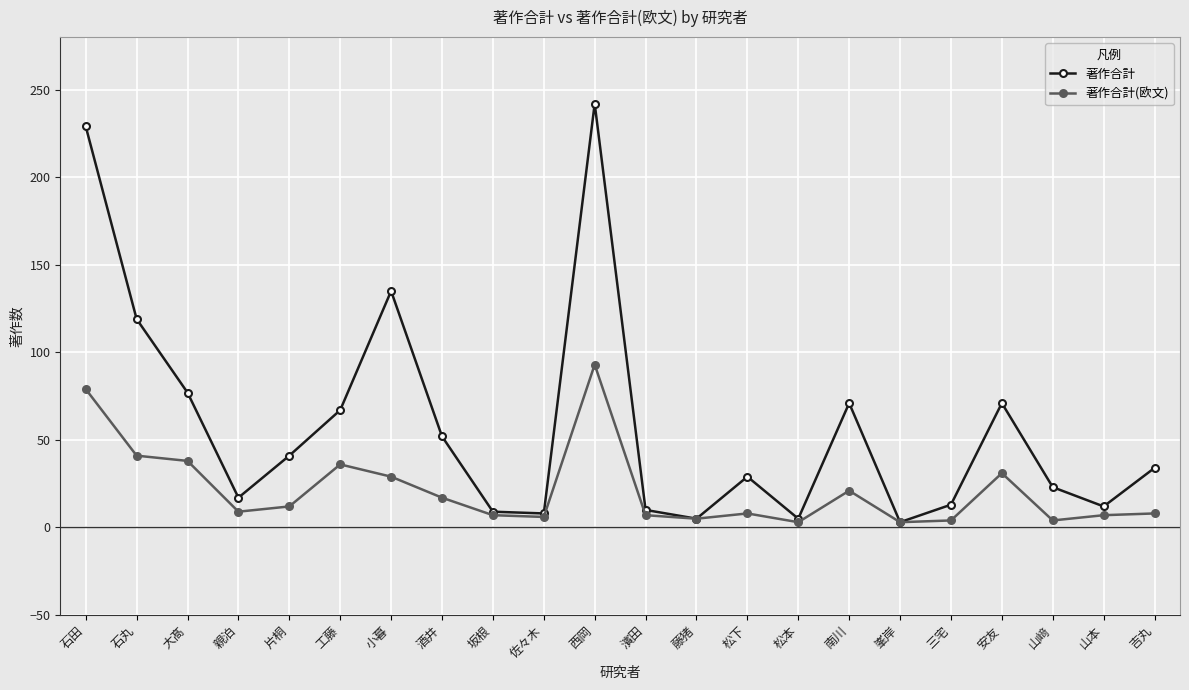

How many lines are shown in the chart?

2